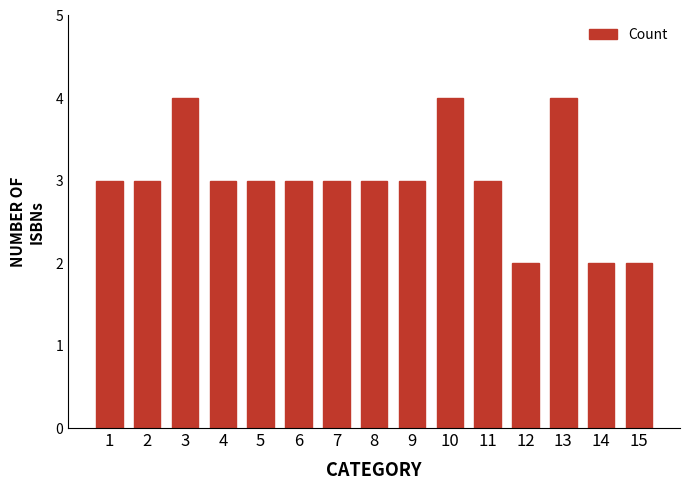

Reading right to left, extract all data points from this chart.

2	2	4	2	3	4	3	3	3	3	3	3	4	3	3